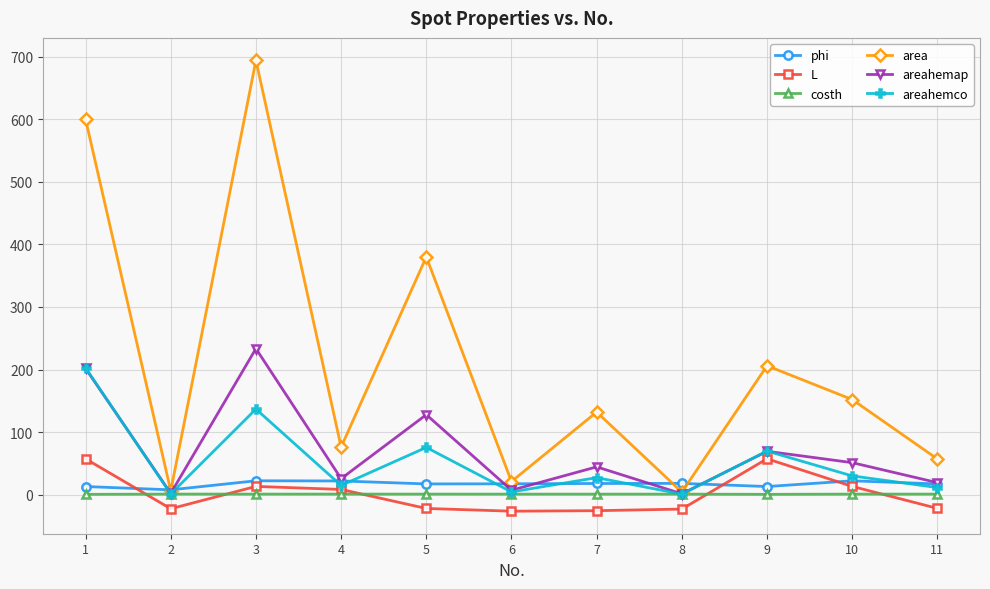

The value of areahemap at 11 is 19.2. True or false?

True